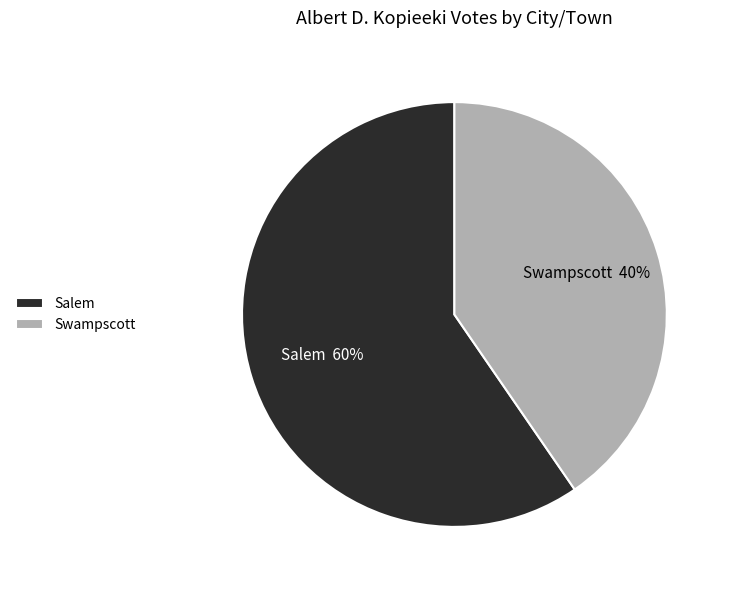

Rank the categories by value from highest to lowest.

Salem, Swampscott